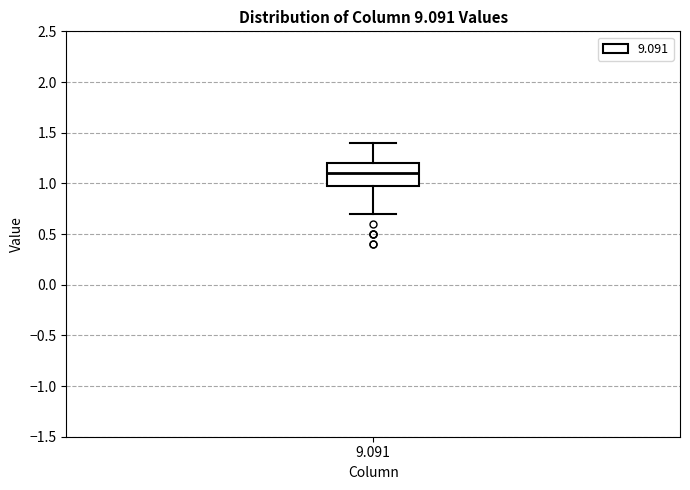

Where is the upper edge of the box at x = 9.091 on the y-axis? The values are not printed on the chart, so give them approximately, as read against the axis.

1.2